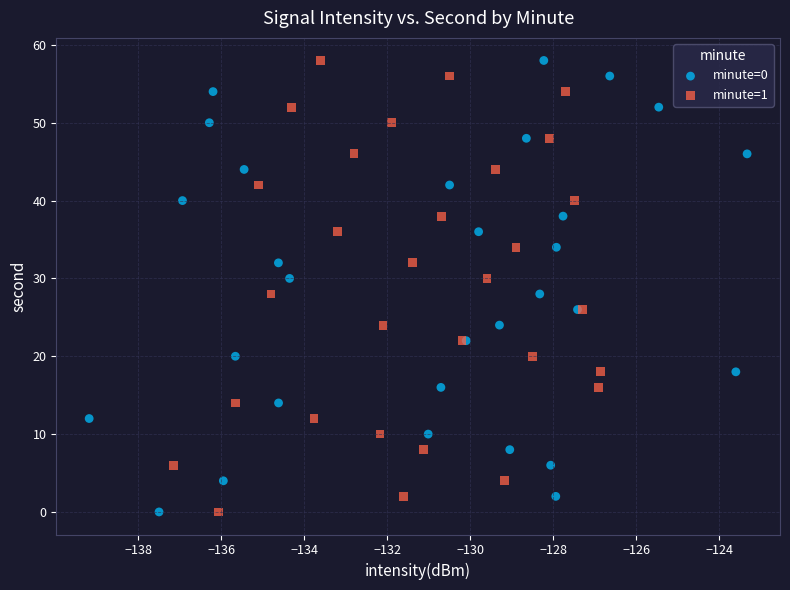

What are all the series names shown in the legend?

minute=0, minute=1